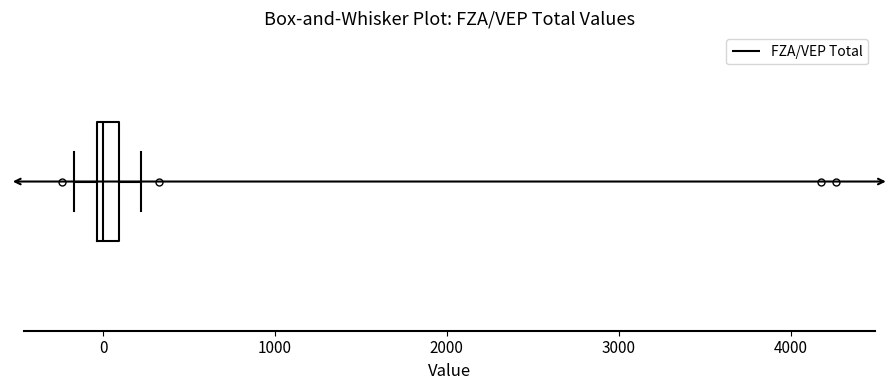

Where is the left edge of the box on the x-axis? The values are not printed on the chart, so give them approximately, as read against the axis.

0